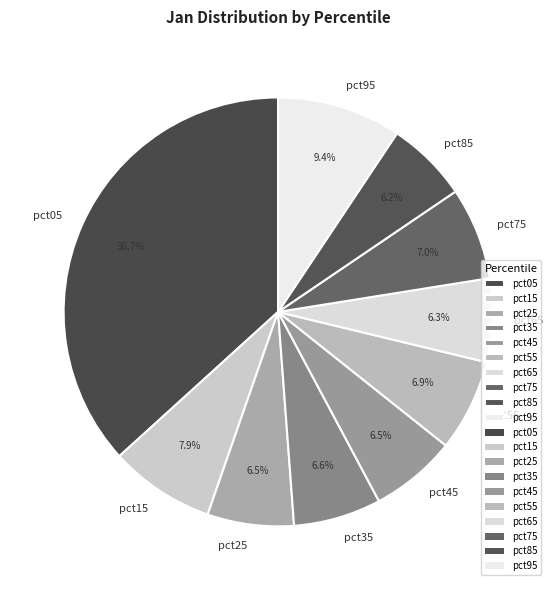

True or false: pct15 accounts for 8% of the total.

True